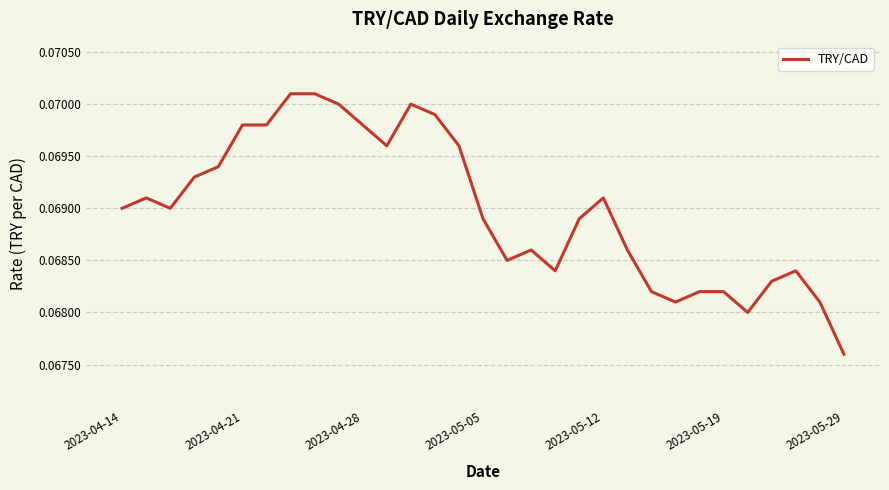

At which label is the value closest to 0?

2023-05-29